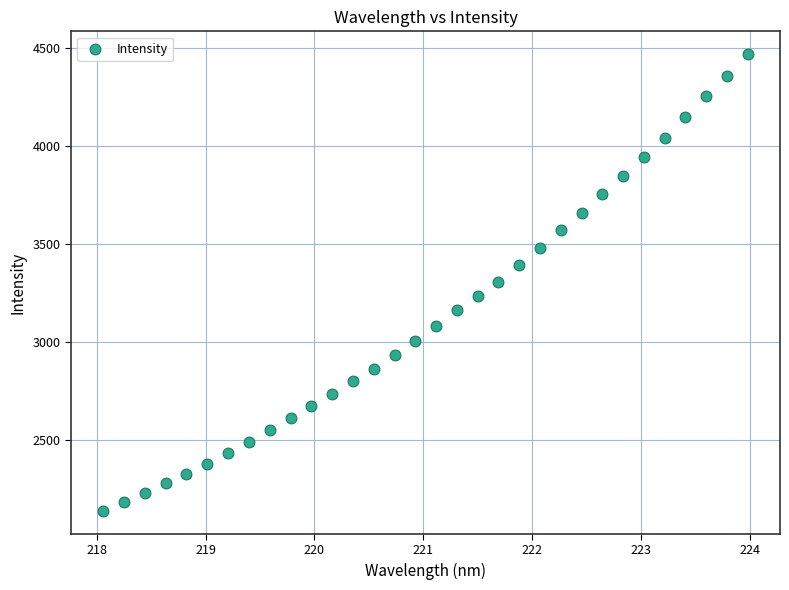

What is the range of X values (max minus min)?

5.9